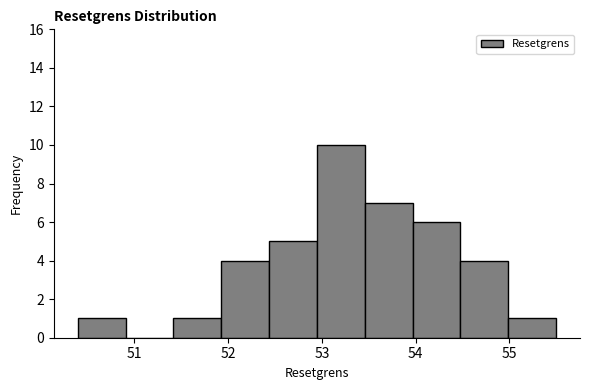

Which range on the x-axis has the tallest bar?

52.9 to 53.5